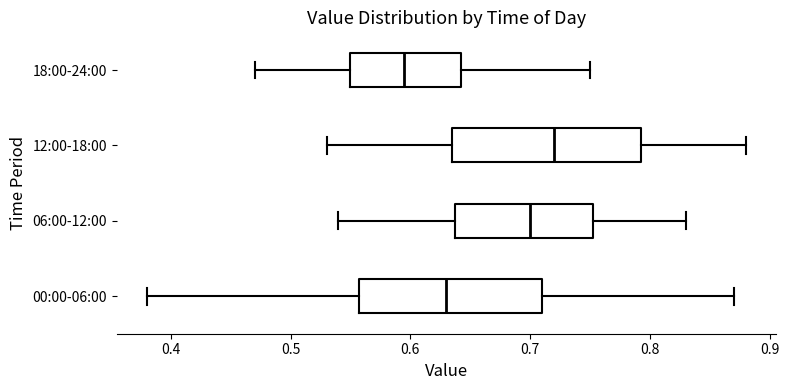

Reading bottom to top, transcribe this box plot: for each box, give where its median line is, the range the box spans, and where its two whiskers end, as read against the x-axis. The values are not printed on the chart, so give them approximately, as read against the axis.

00:00-06:00: median 0.63, box 0.56 to 0.71, whiskers 0.38 to 0.87
06:00-12:00: median 0.70, box 0.64 to 0.75, whiskers 0.54 to 0.83
12:00-18:00: median 0.72, box 0.64 to 0.79, whiskers 0.53 to 0.88
18:00-24:00: median 0.60, box 0.55 to 0.64, whiskers 0.47 to 0.75